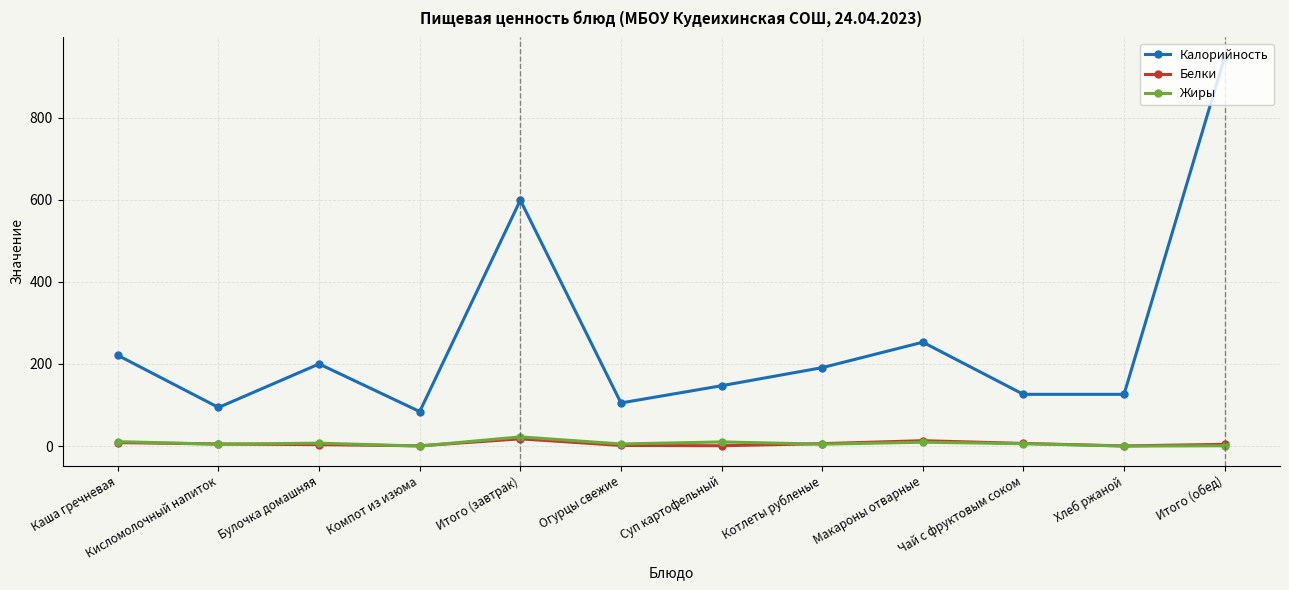

What position from the right is Суп картофельный?

6